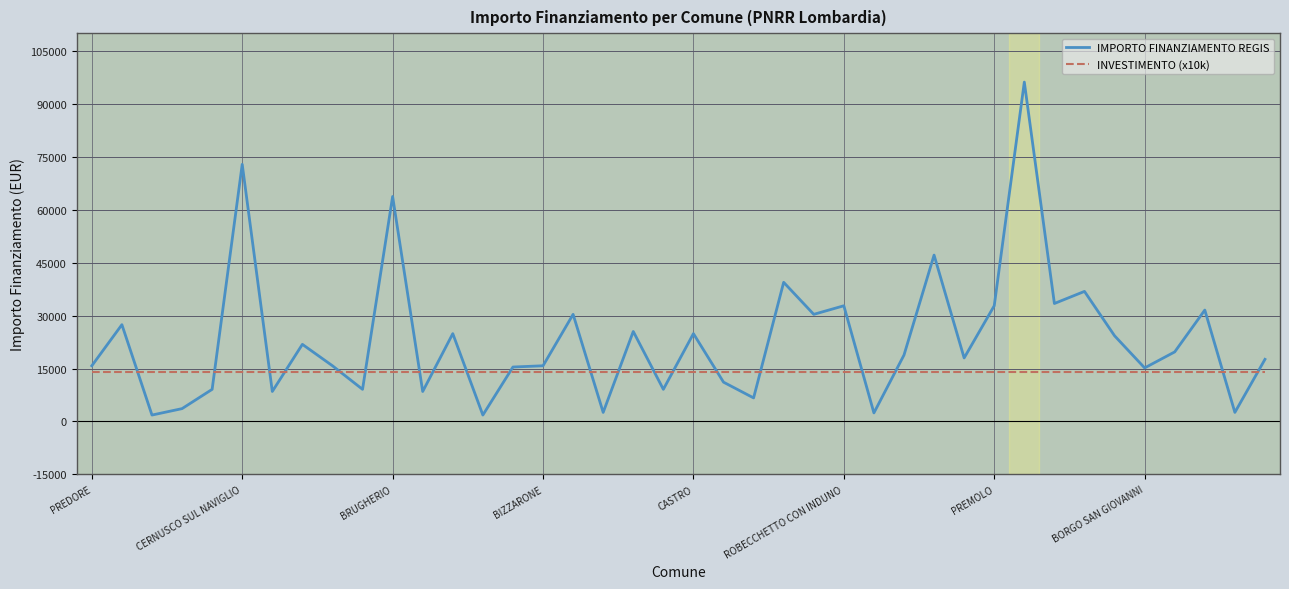

What are all the series names shown in the legend?

IMPORTO FINANZIAMENTO REGIS, INVESTIMENTO (x10k)